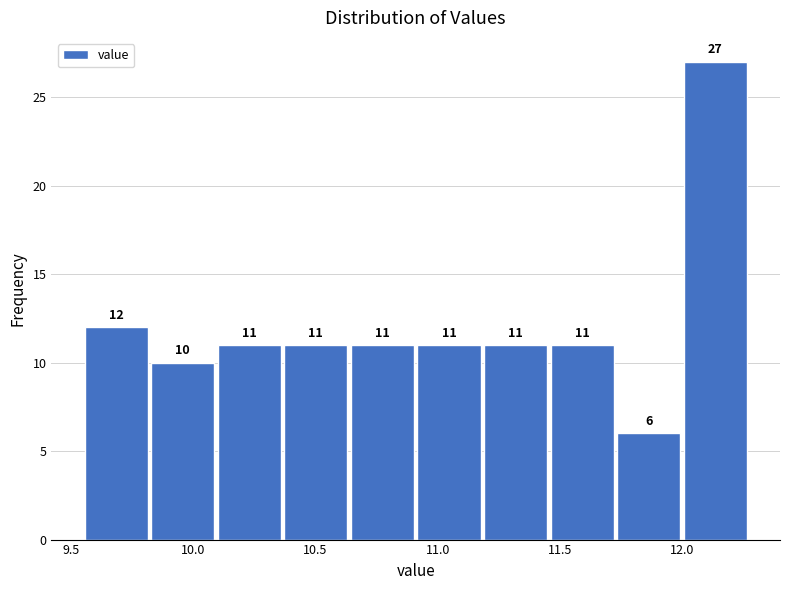

How tall is the bar that spans 10.35 to 10.65 on the x-axis? The bar edges are not printed on the chart, so give them approximately, as read against the axis.

11